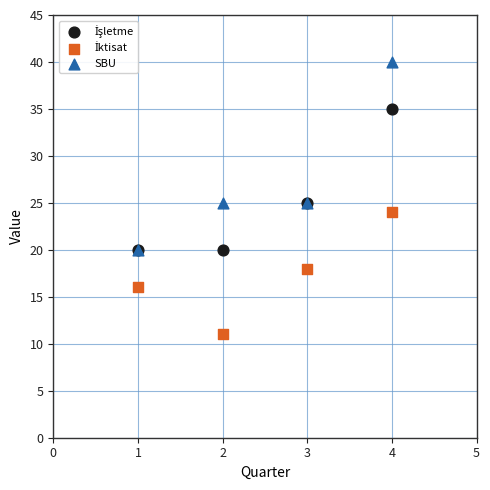

Which series contains the highest Y value?

SBU